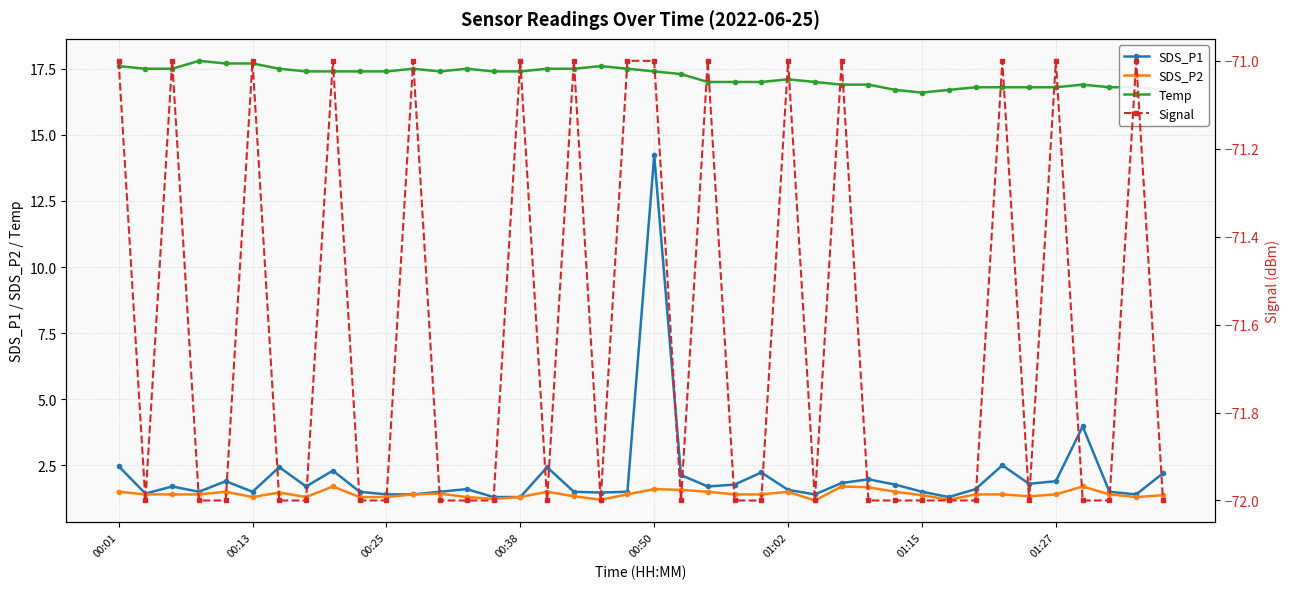

List the series in order of their peak value, highest first.

Temp, SDS_P1, SDS_P2, Signal